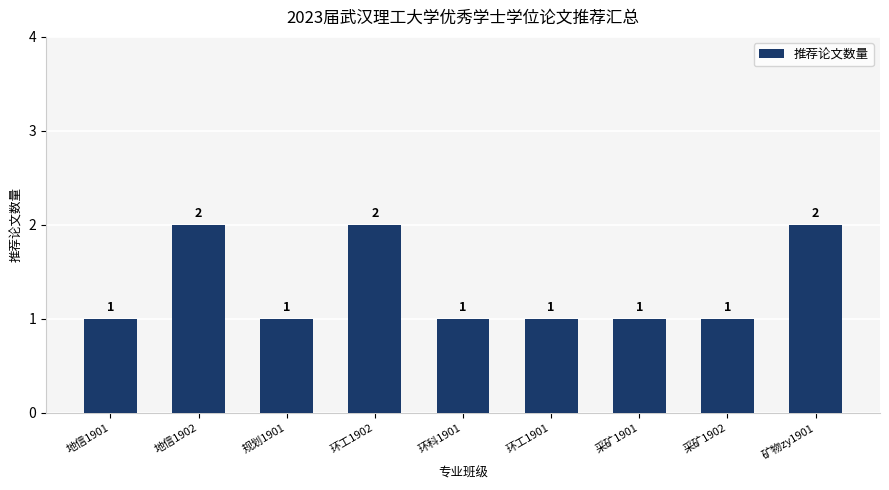

Count the values in the range 1 to 2.

9